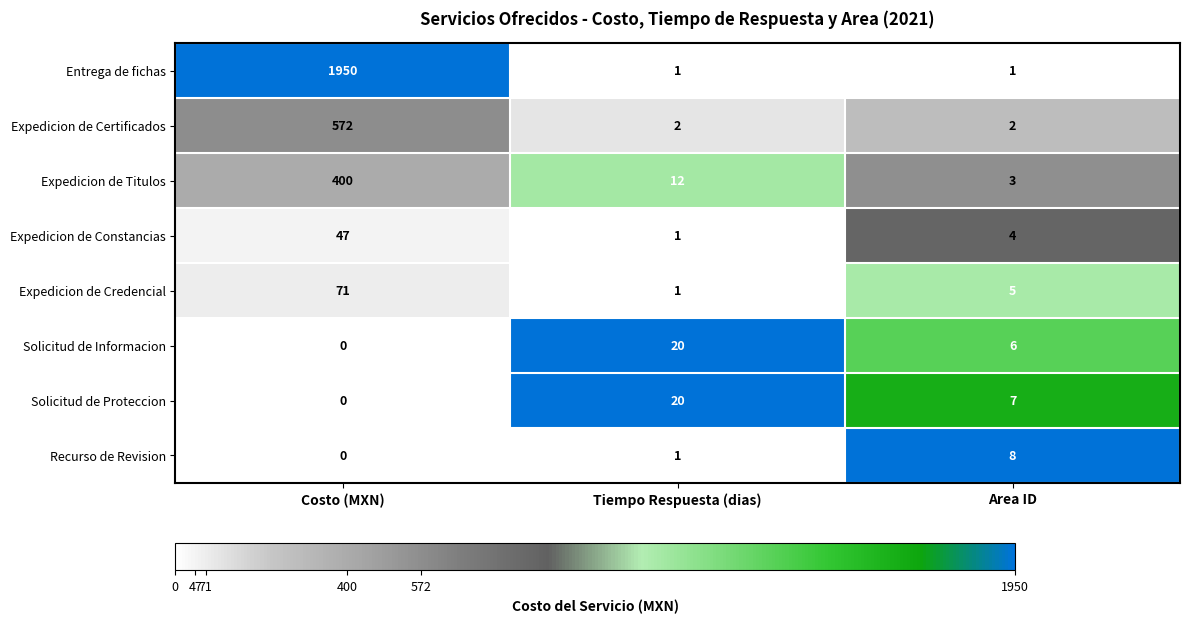

The Entrega de fichas series shows 1 at Area ID. True or false?

True